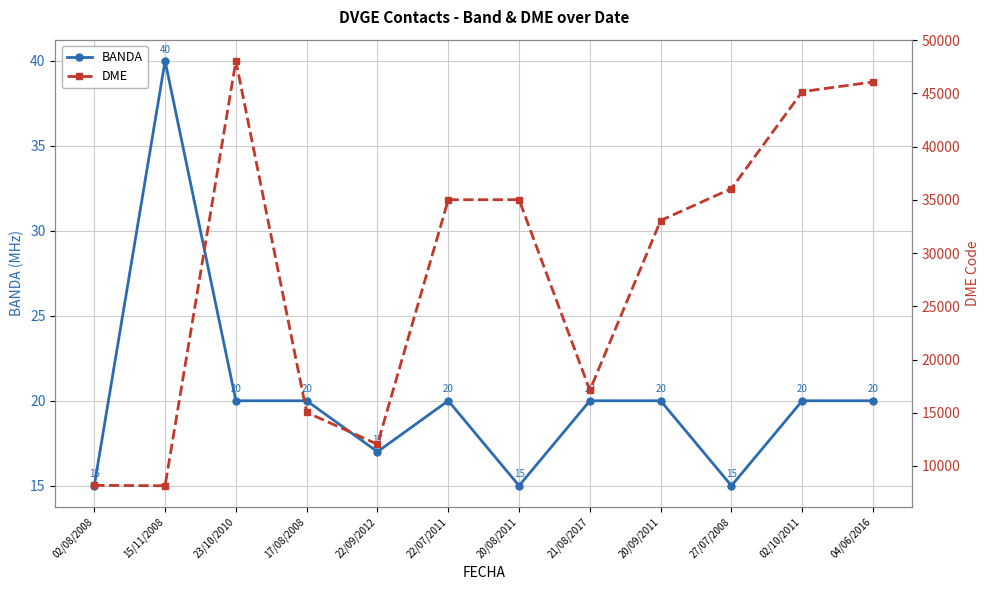

Read the DME value at 20/08/2011.

35014